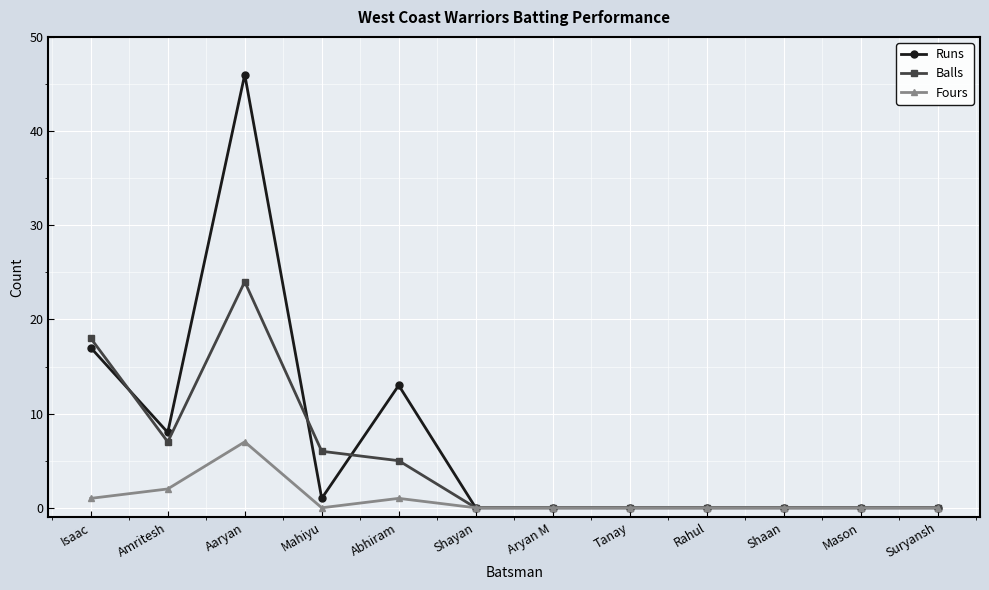

At which label does Fours reach its peak?

Aaryan